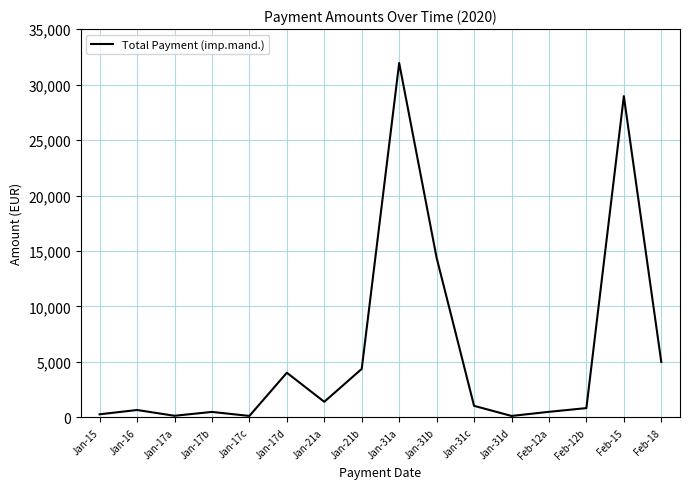

What position from the left is Feb-12a?

13